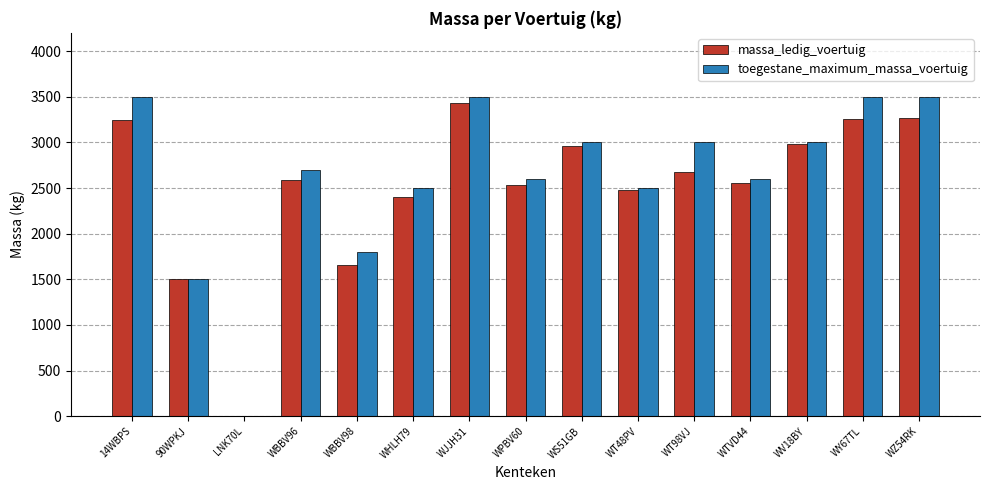

How many data points does each series have?

15